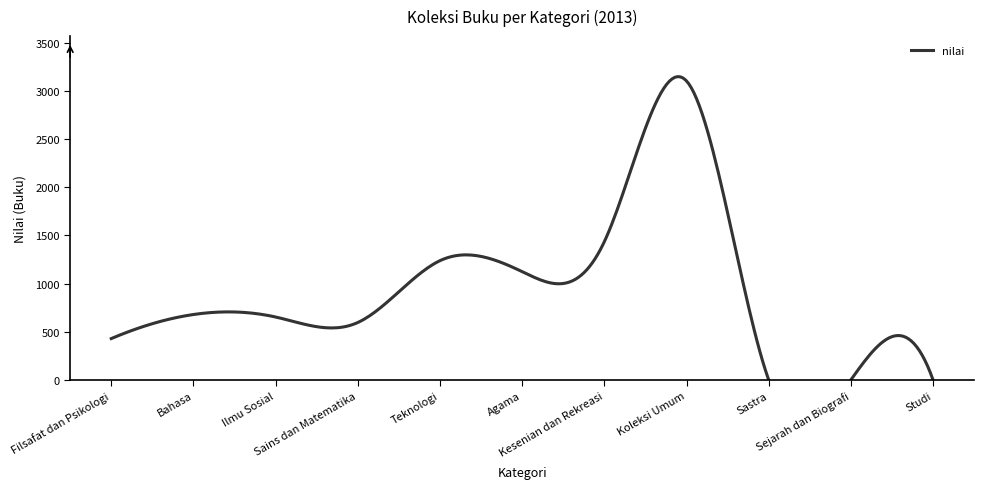

Which label corresponds to the largest value in the chart?

Koleksi Umum